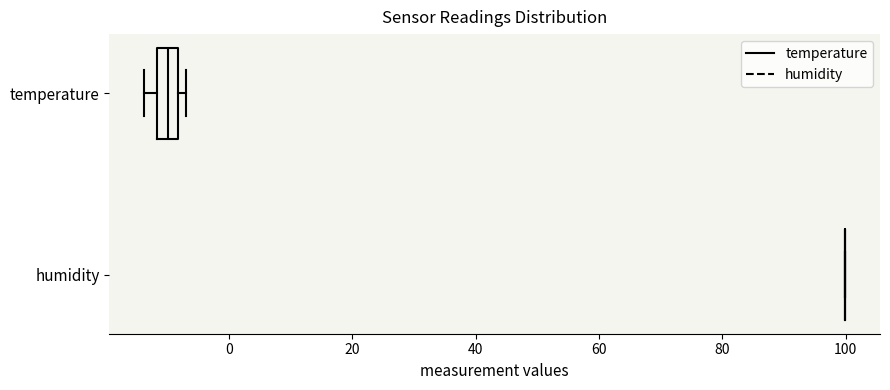

Comparing the boxes themselves (not the whiskers), which one is the widest?

temperature